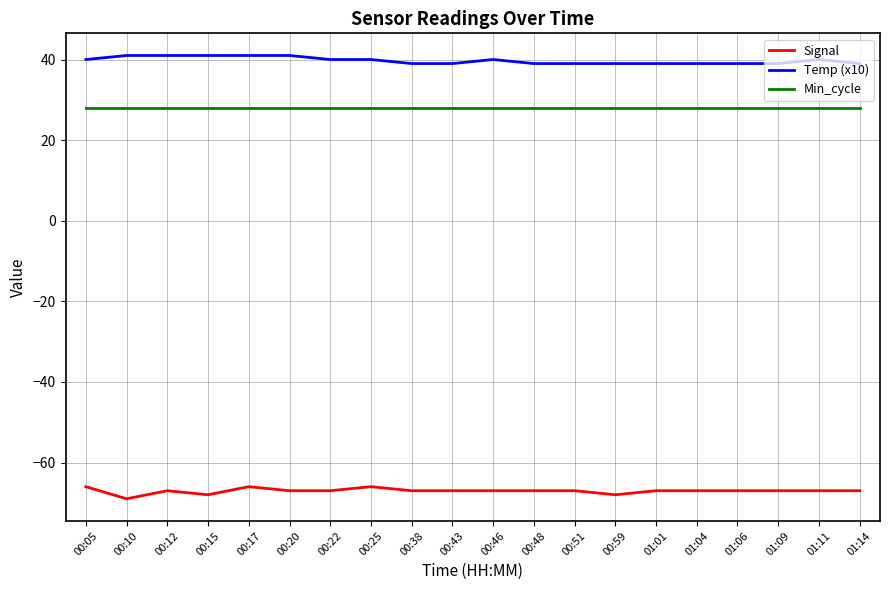

What is the spread (max minus min) of values at 00:12?

108